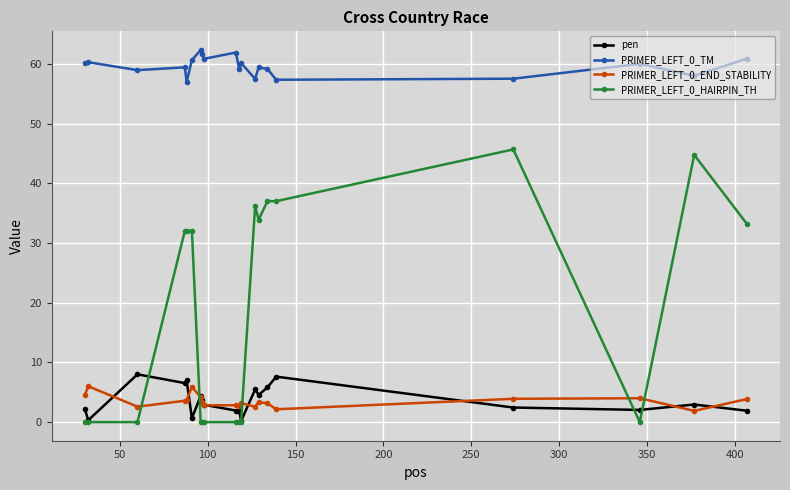

What is the difference between the maximum and second lowest values in the PRIMER_LEFT_0_END_STABILITY series?

3.9